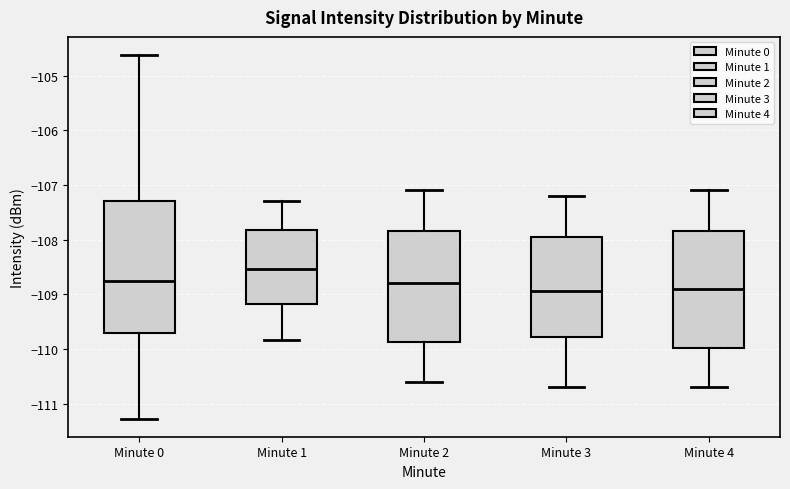

Which box is the tallest, from its lower edge to its upper edge?

Minute 0